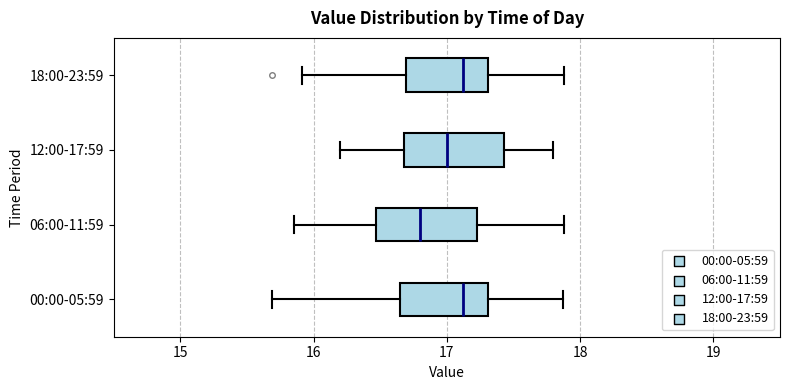

Reading bottom to top, read every box against the x-axis: the position of its median line, the range the box covers, and the ends of its whiskers. The values are not printed on the chart, so give them approximately, as read against the axis.

00:00-05:59: median 17.1, box 16.6 to 17.3, whiskers 15.7 to 17.9
06:00-11:59: median 16.8, box 16.5 to 17.2, whiskers 15.9 to 17.9
12:00-17:59: median 17.0, box 16.7 to 17.4, whiskers 16.2 to 17.8
18:00-23:59: median 17.1, box 16.7 to 17.3, whiskers 15.9 to 17.9